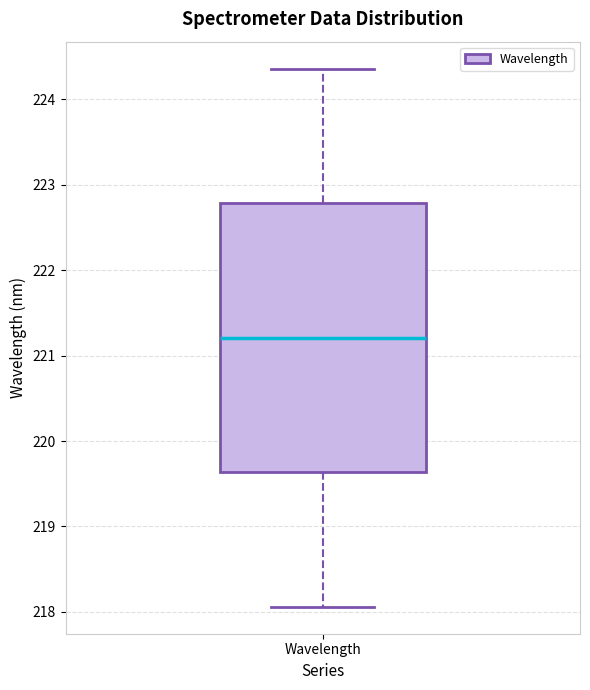

Read this box plot against the y-axis: the position of the median line, the range covered by the box, and the ends of both whiskers. The values are not printed on the chart, so give them approximately, as read against the axis.

median 221.2, box 219.6 to 222.8, whiskers 218.1 to 224.4